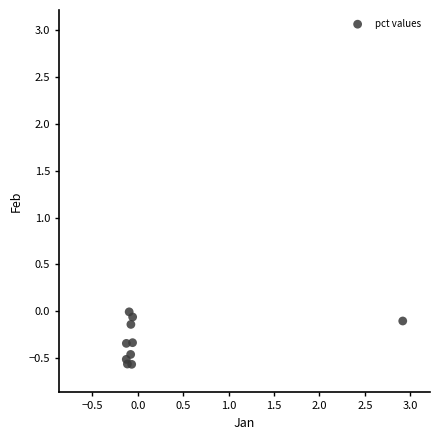

What is the range of Y values (max minus min)?

0.6